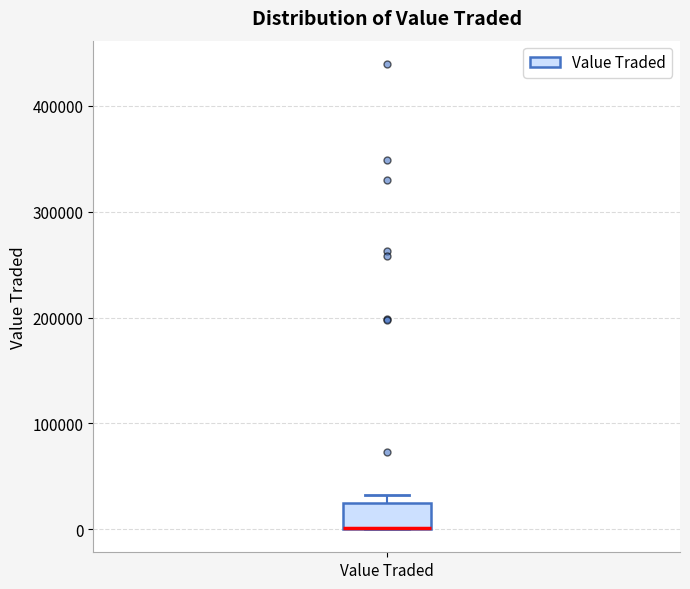

Where is the upper edge of the box for Value Traded on the y-axis? The values are not printed on the chart, so give them approximately, as read against the axis.

20000